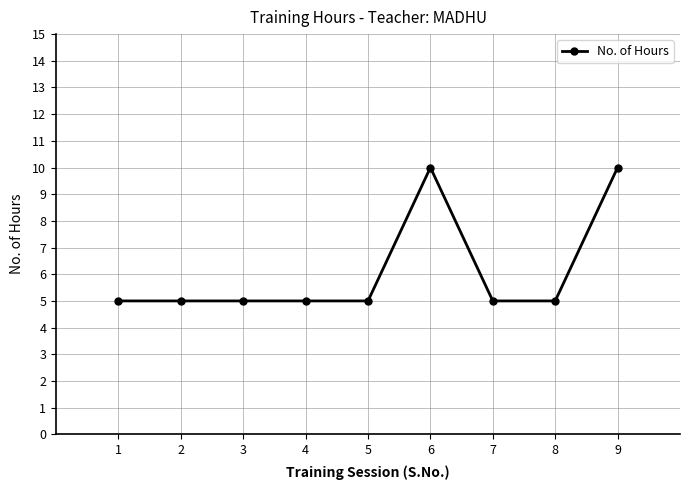

Which has a higher value, 9 or 8?

9